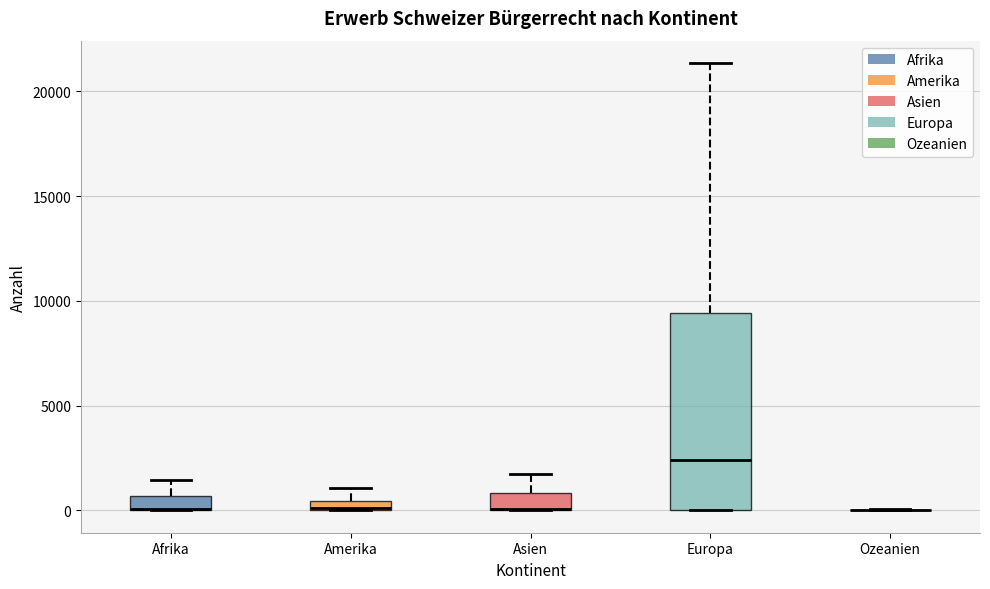

Where is the upper edge of the box for Afrika on the y-axis? The values are not printed on the chart, so give them approximately, as read against the axis.

500